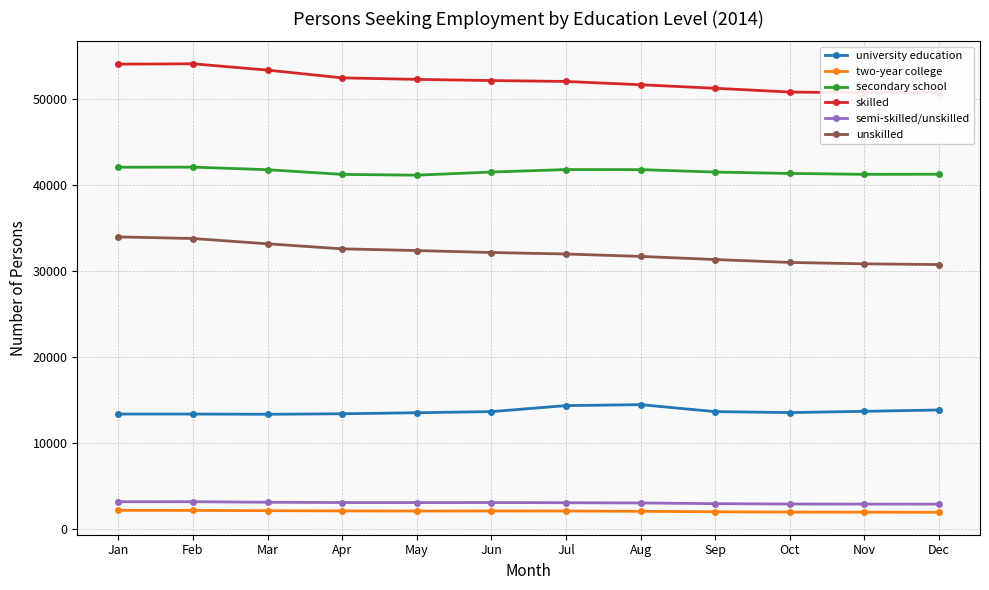

The value of two-year college at Nov is 1951. True or false?

True